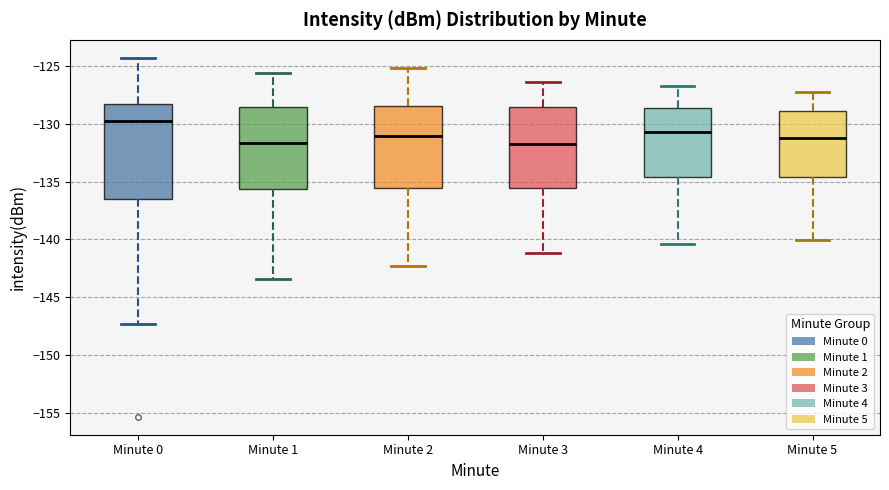

Reading left to right, transcribe this box plot: for each box, give where its median line is, the range the box spans, and where its two whiskers end, as read against the y-axis. The values are not printed on the chart, so give them approximately, as read against the axis.

Minute 0: median -130.0, box -136.5 to -128.5, whiskers -147.5 to -124.5
Minute 1: median -131.5, box -135.5 to -128.5, whiskers -143.5 to -125.5
Minute 2: median -131.0, box -135.5 to -128.5, whiskers -142.5 to -125.0
Minute 3: median -131.5, box -135.5 to -128.5, whiskers -141.0 to -126.5
Minute 4: median -130.5, box -134.5 to -128.5, whiskers -140.5 to -126.5
Minute 5: median -131.0, box -134.5 to -129.0, whiskers -140.0 to -127.5